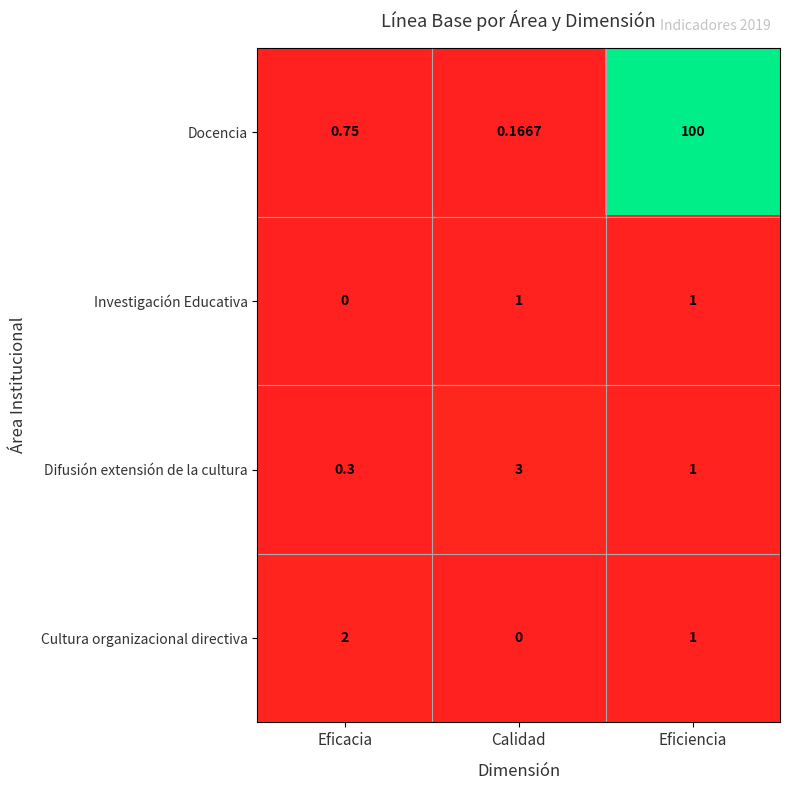

Which series changed the most between Calidad and Eficiencia?

Docencia